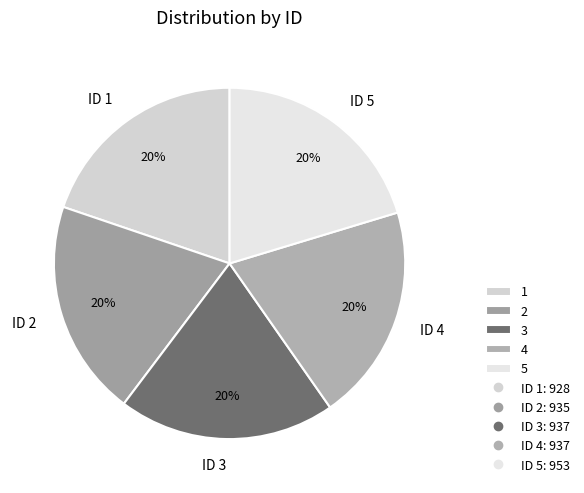

Which slice is the largest?

5